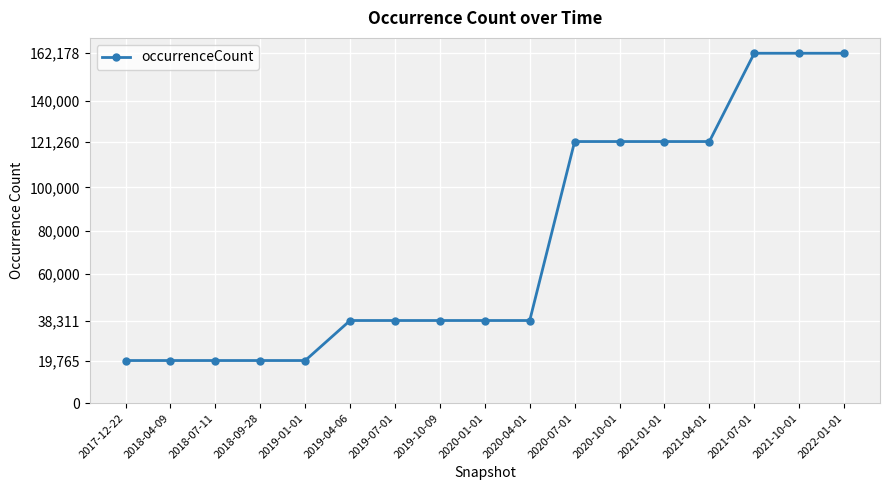

Approximately how many times larger is the value at 2021-07-01 compared to 2021-01-01?

1.3